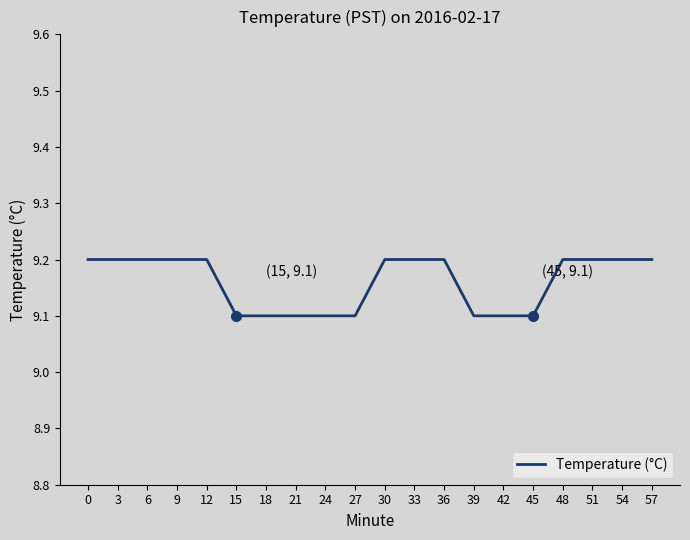

Is this an area chart (filled region under the line)?

No